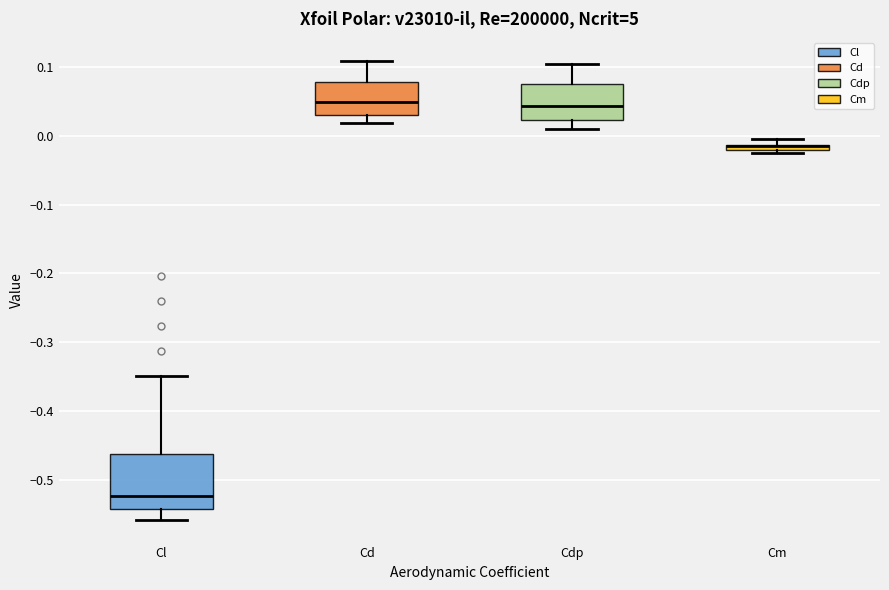

Comparing the boxes themselves (not the whiskers), which one is the tallest?

Cl